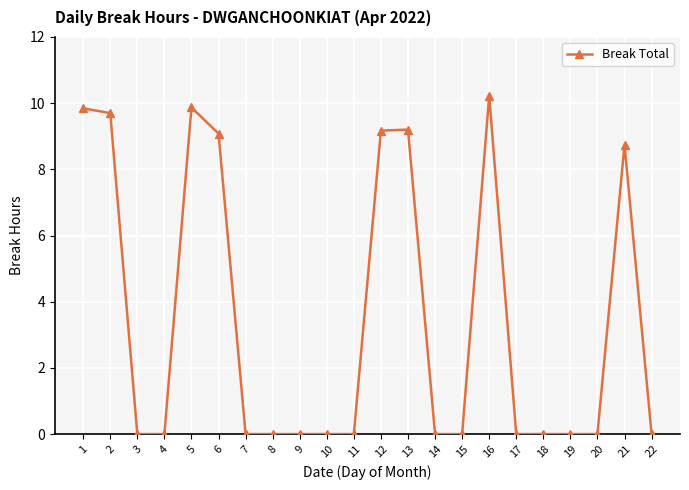

What is the maximum value shown in the chart?

10.2